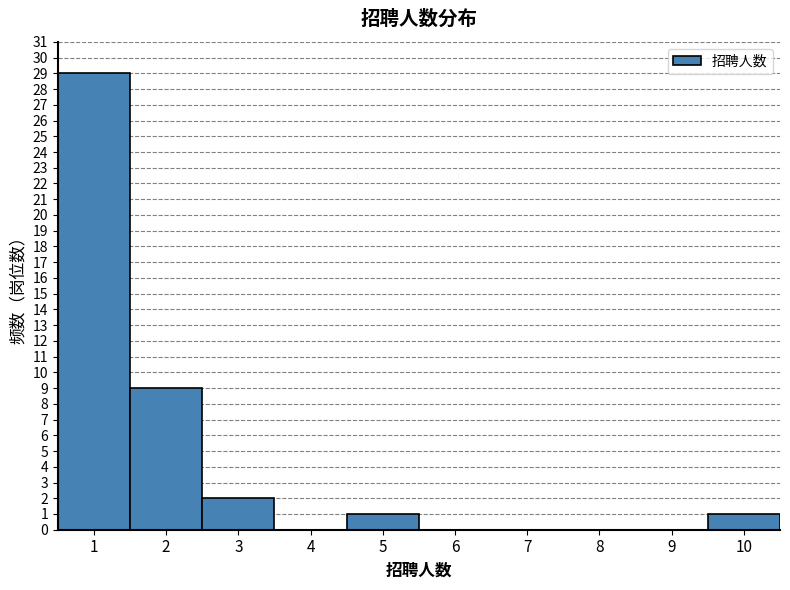

Reading left to right, list every bar in this chart as the range it spans on the x-axis followed by its height. The values are not printed on the chart, so give them approximately, as read against the axis.

0.5 to 1.5: 29
1.5 to 2.5: 9
2.5 to 3.5: 2
3.5 to 4.5: 0
4.5 to 5.5: 1
5.5 to 6.5: 0
6.5 to 7.5: 0
7.5 to 8.5: 0
8.5 to 9.5: 0
9.5 to 10.5: 1